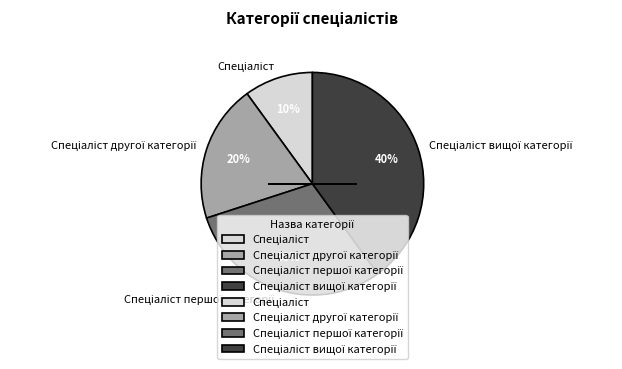

Is there a majority slice in this chart?

No